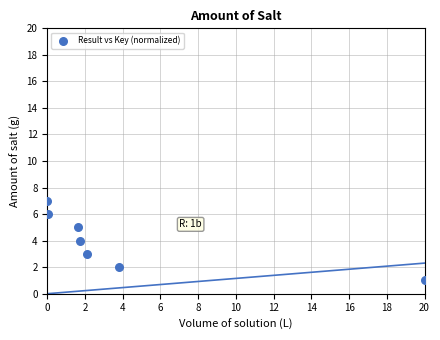

What is the average Y value?

4